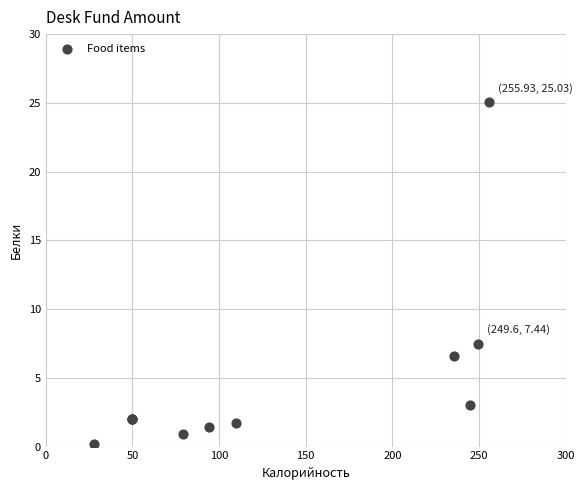

What Y value in the scatter plot is closest to 12?

7.4